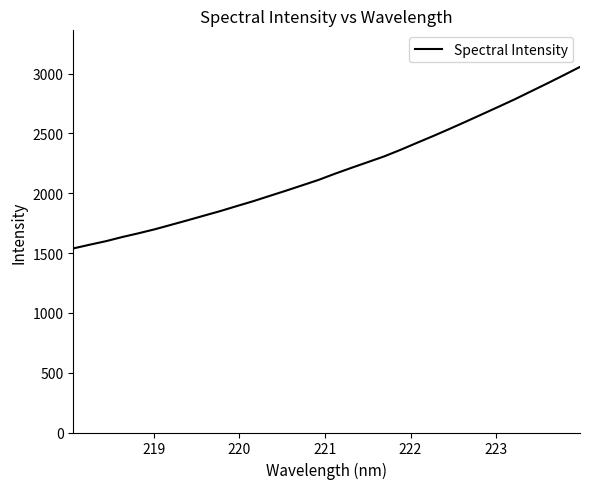

What is the minimum value shown in the chart?

1539.0